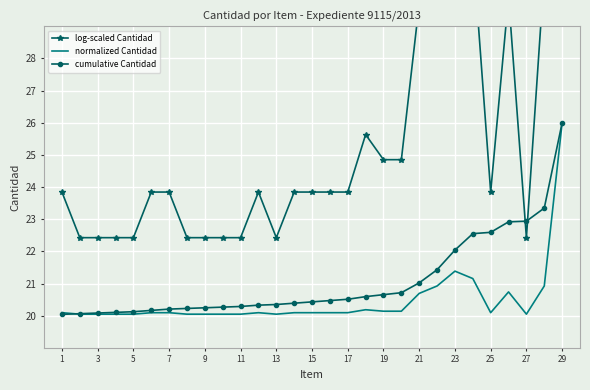

What is the sum of all normalized Cantidad values?

593.6